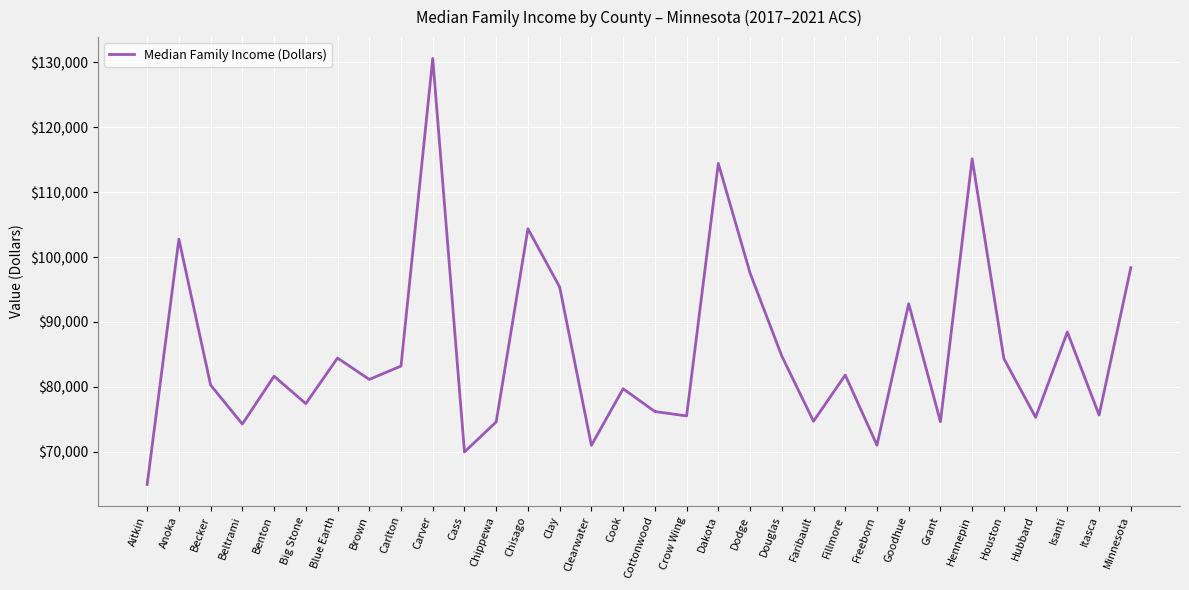

True or false: the data shows 75685 at Itasca.

True